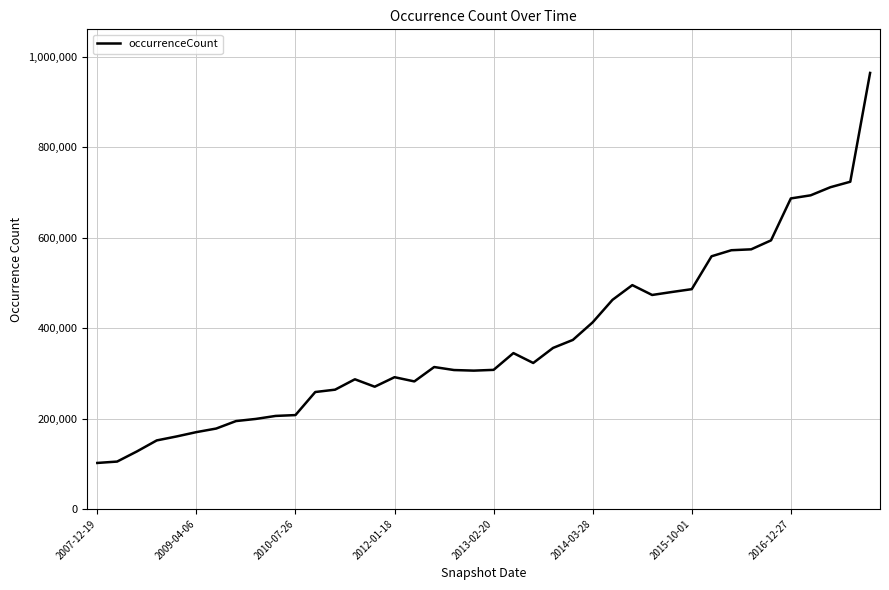

What is the difference between the maximum and minimum values?

862597